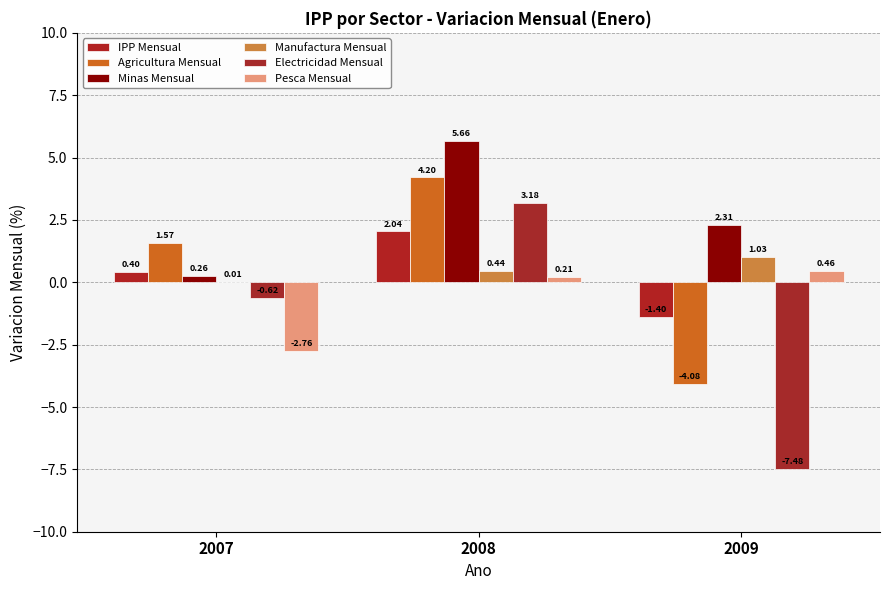

What is the value of the Agricultura Mensual bar at the 2nd from the left?

4.2